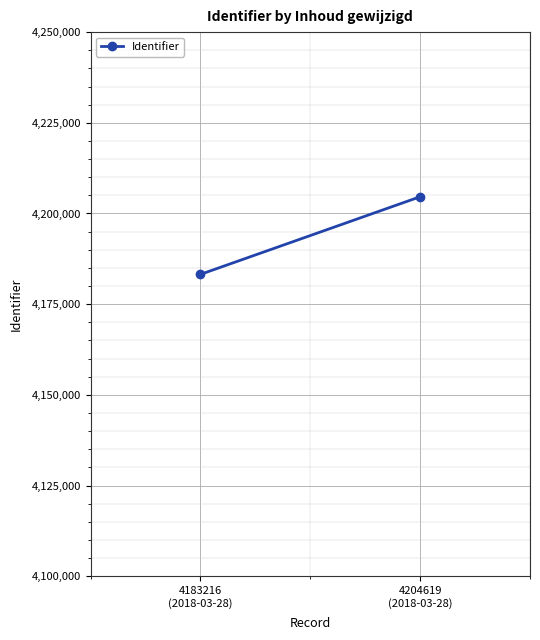

Rank the categories by value from highest to lowest.

4204619
(2018-03-28), 4183216
(2018-03-28)